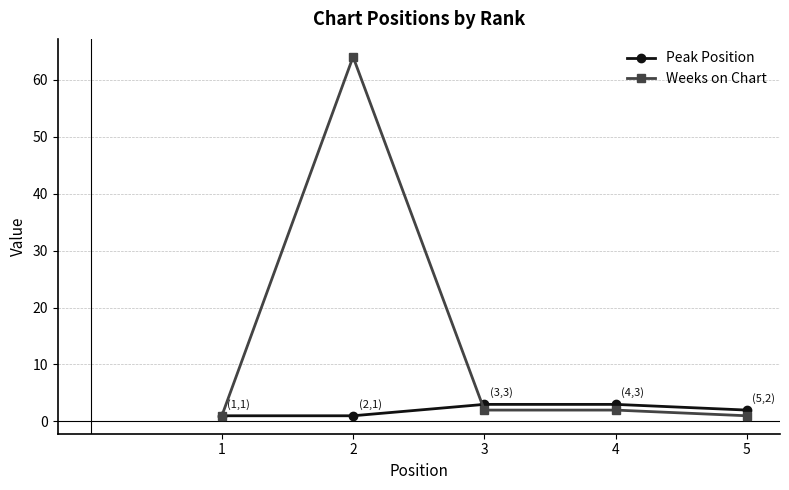

Is the value of Weeks on Chart at 4 greater than the value of Peak Position at 4?

No